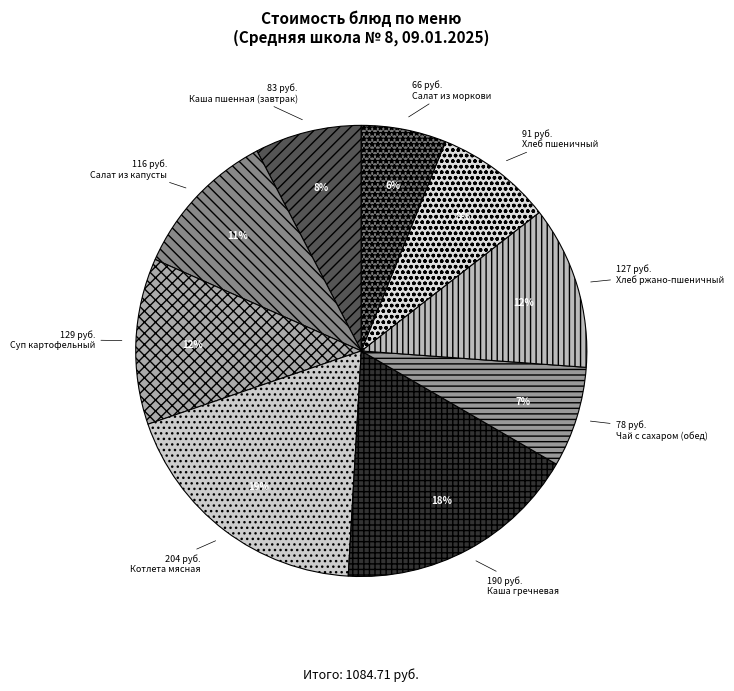

Count the number of slices in the pie.

9